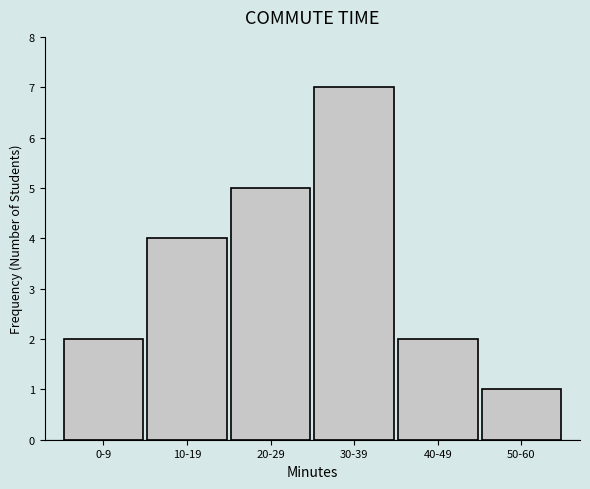

Reading left to right, transcribe all the data shown in this chart.

0-9=2	10-19=4	20-29=5	30-39=7	40-49=2	50-60=1